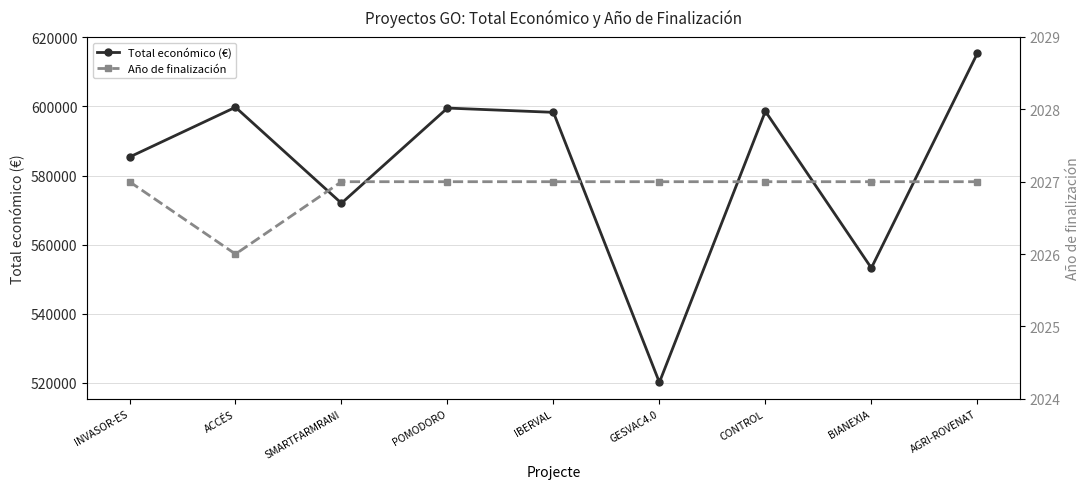

How many lines are shown in the chart?

2